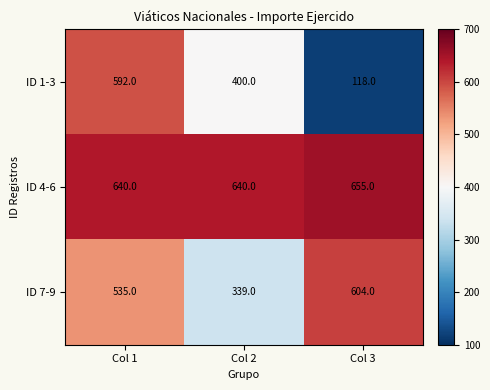

Where does the ID 1-3 series first go above 400?

Col 1